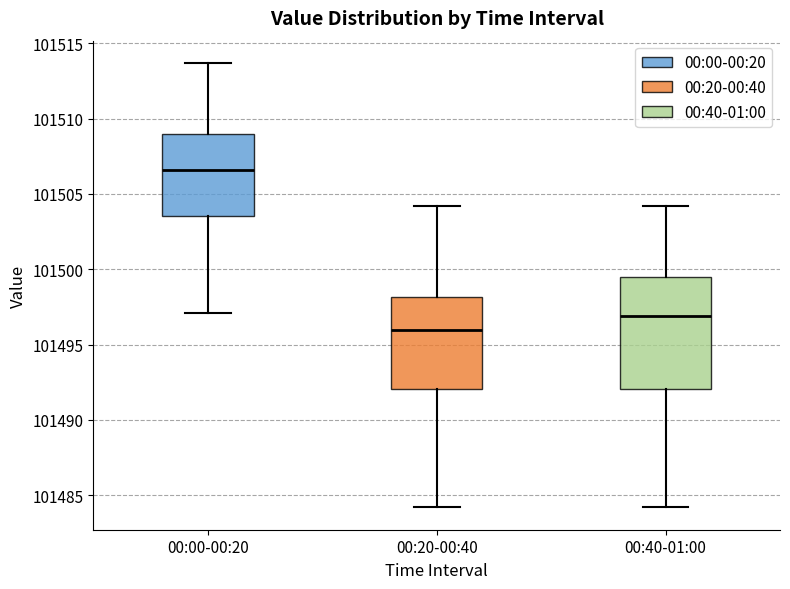

Where is the lower edge of the box for 00:00-00:20 on the y-axis? The values are not printed on the chart, so give them approximately, as read against the axis.

101503.5